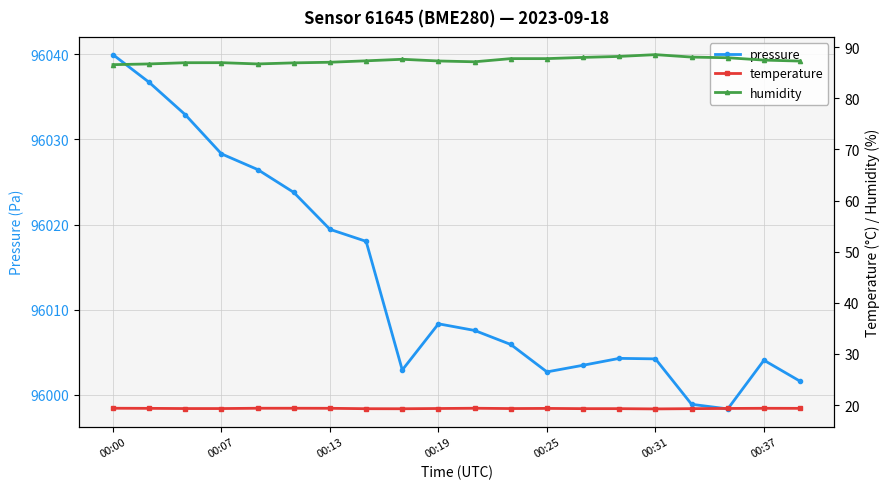

What is the spread (max minus min) of values at 8?

95983.6